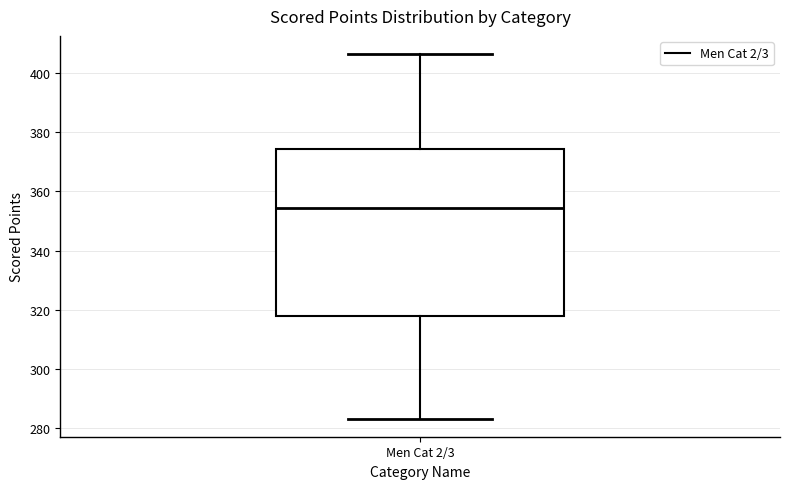

Read this box plot against the y-axis: the position of the median line, the range covered by the box, and the ends of both whiskers. The values are not printed on the chart, so give them approximately, as read against the axis.

median 354, box 318 to 374, whiskers 284 to 406